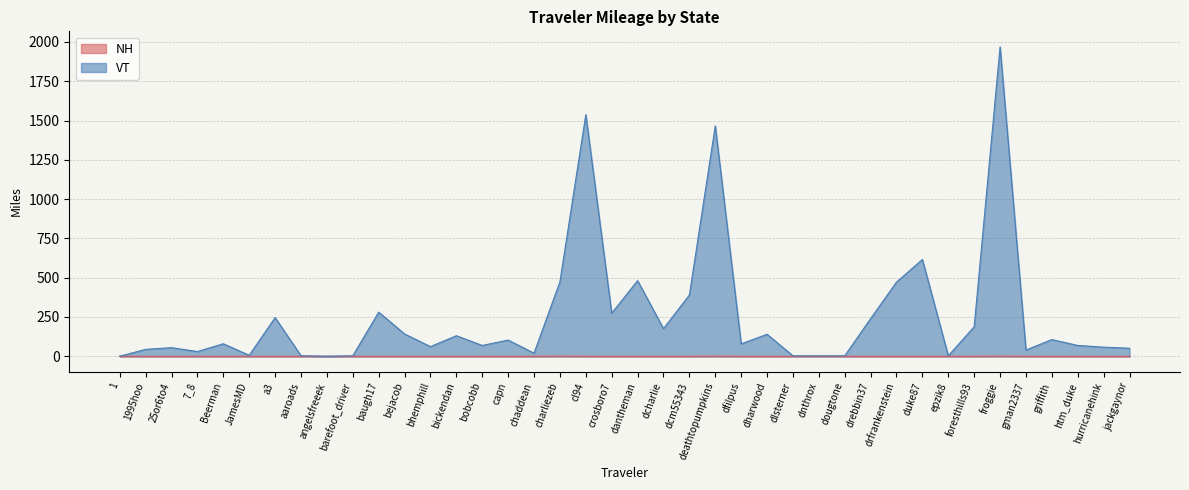

Which label corresponds to the smallest value in the chart?

1